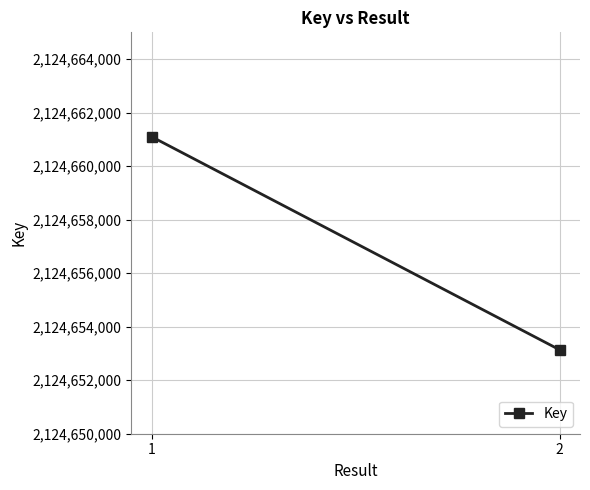

What is the value of the 1st point from the left?

2124661098